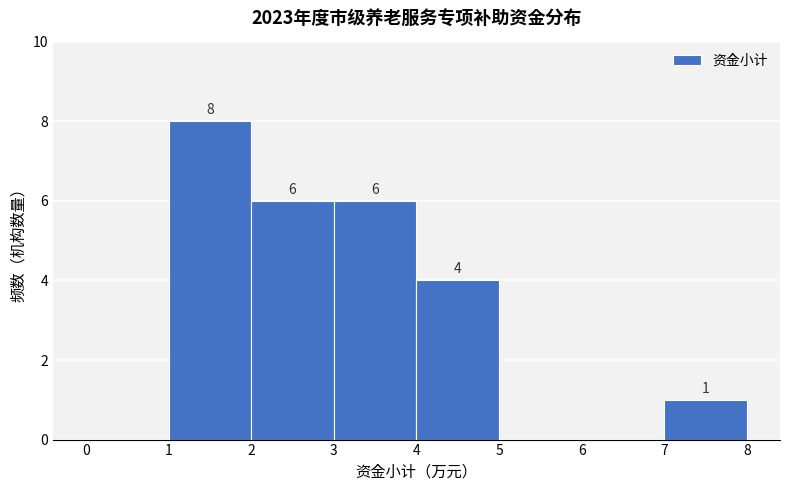

Over which range of the x-axis is the bar tallest?

1 to 2